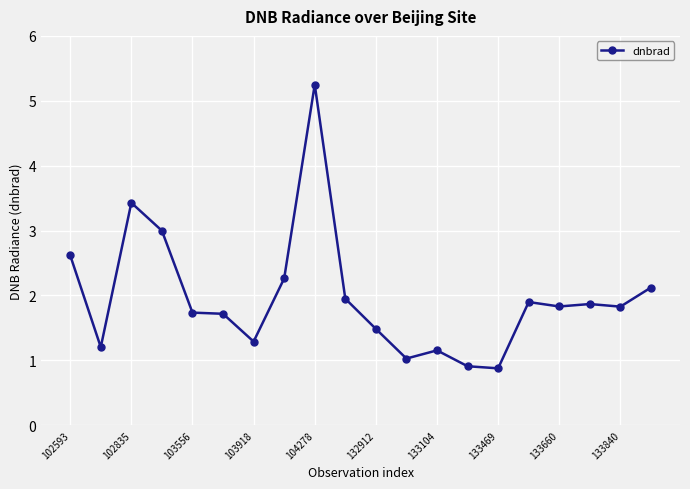

What is the difference between the maximum and minimum values?

4.4